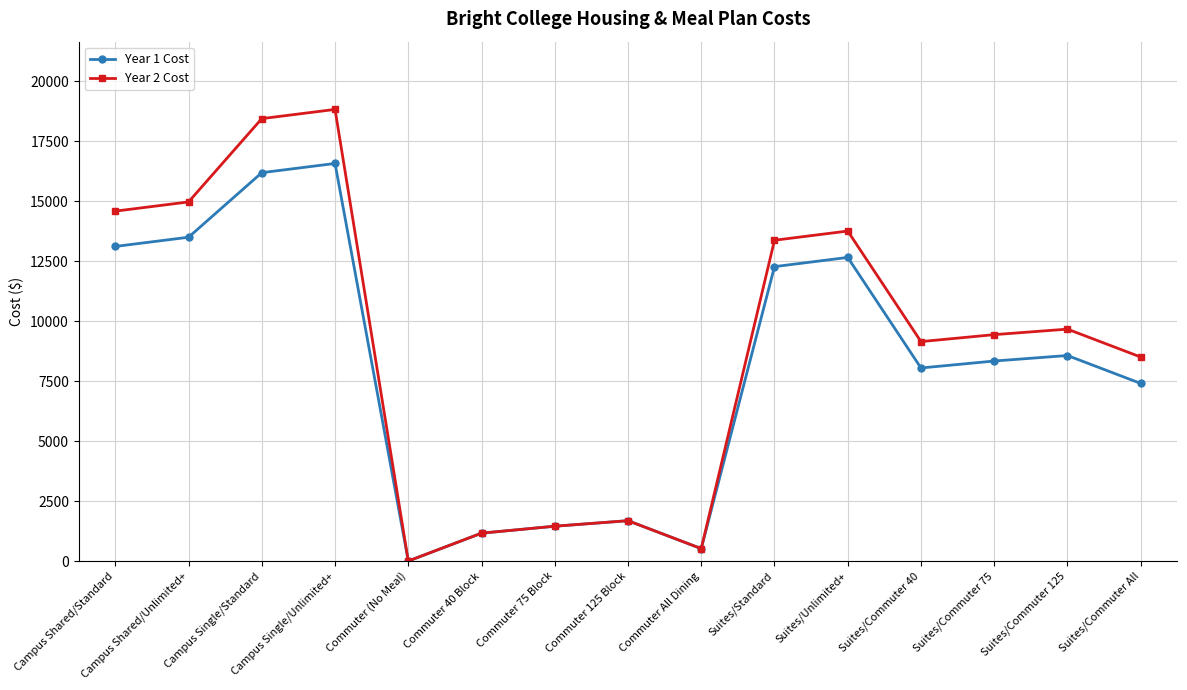

What is the label of the 2nd point from the left?

Campus Shared/Unlimited+